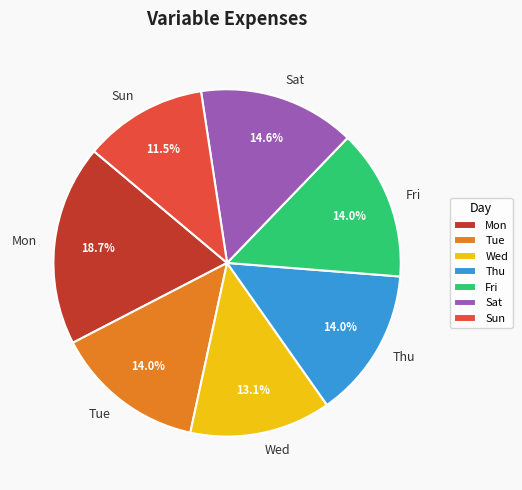

What is the smallest slice in the pie chart?

Sun